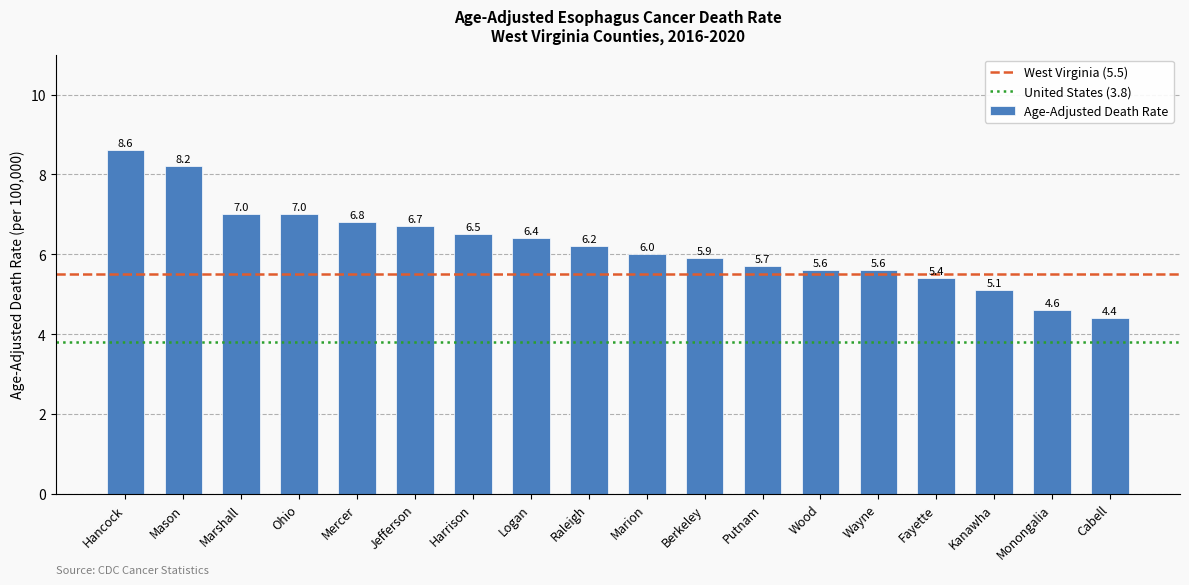

Where is the data nearest to the value 6?

Marion